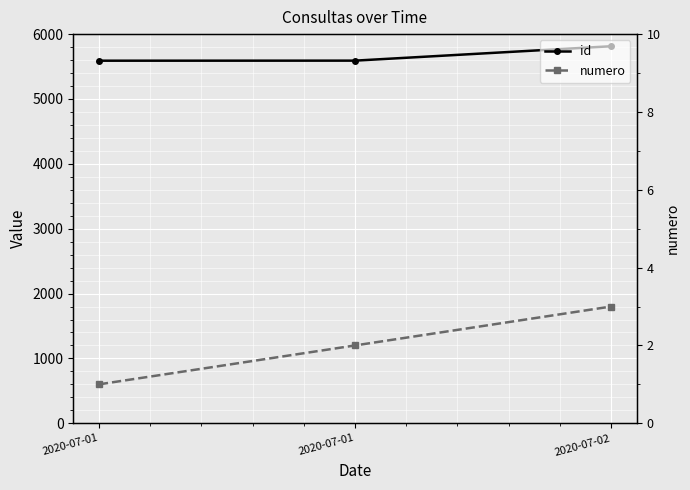

What is the total value across all series at 2020-07-01?

5591